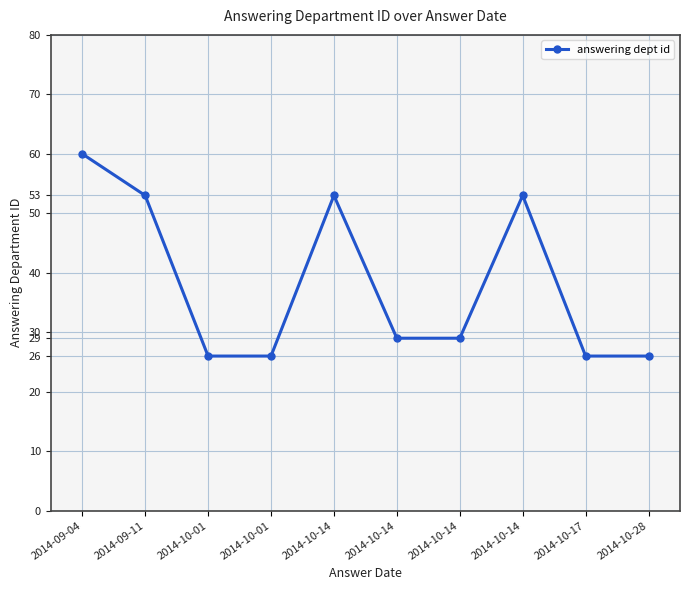

The value at 2014-10-14 is 13. True or false?

False